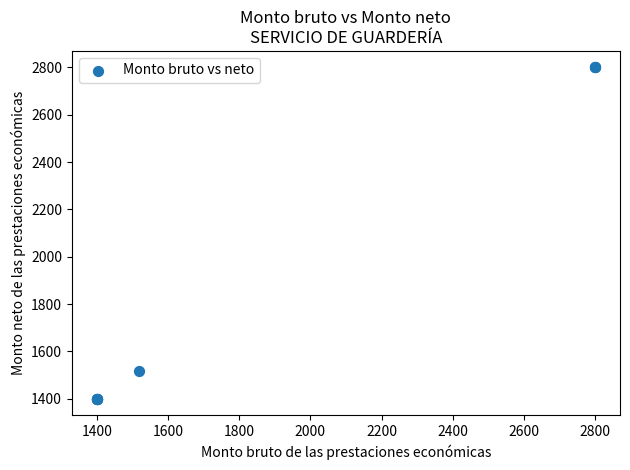

What Y value in the scatter plot is closest to 2100?

1518